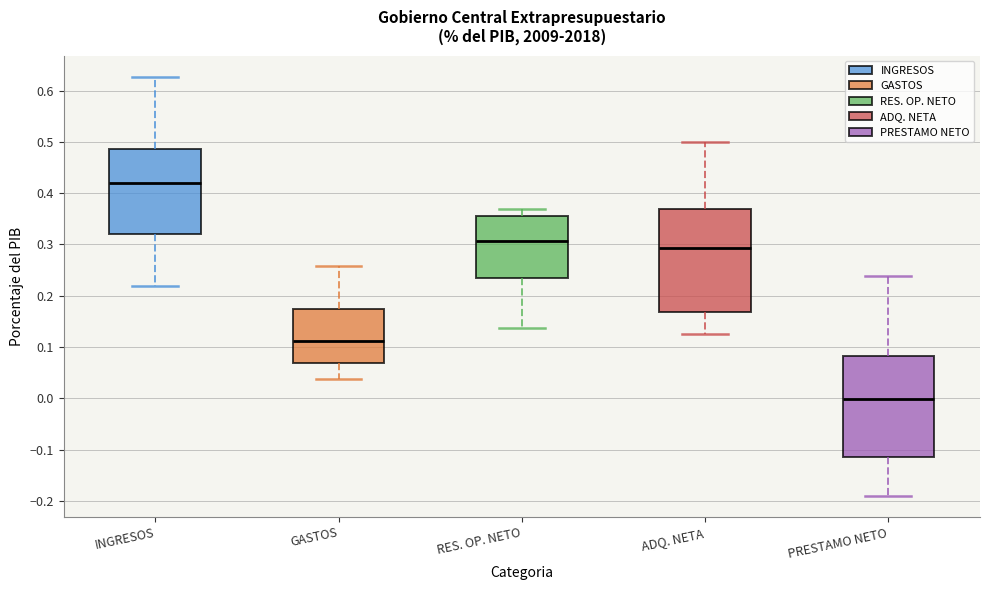

Where does the lower whisker of the box for ADQ. NETA end on the y-axis? The values are not printed on the chart, so give them approximately, as read against the axis.

0.12